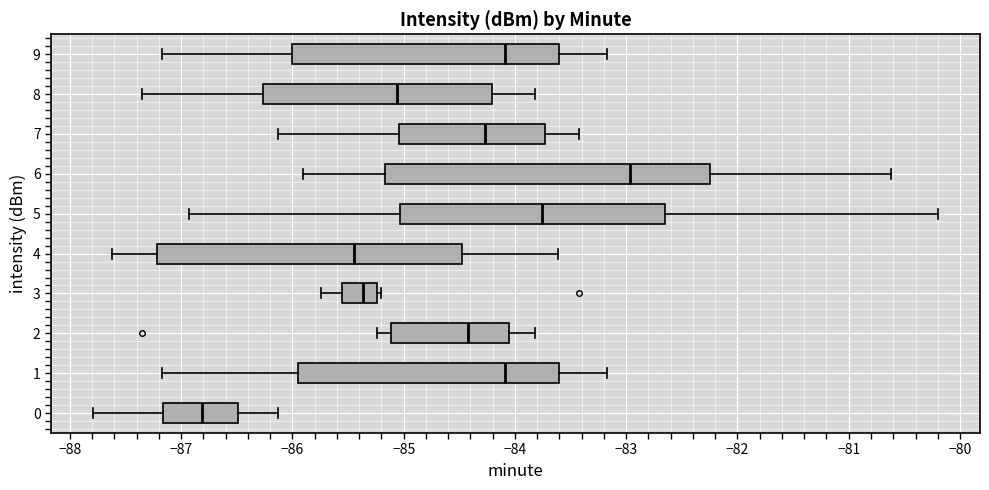

Reading bottom to top, transcribe this box plot: for each box, give where its median line is, the range the box spans, and where its two whiskers end, as read against the x-axis. The values are not printed on the chart, so give them approximately, as read against the axis.

0: median -86.8, box -87.2 to -86.5, whiskers -87.8 to -86.1
1: median -84.1, box -85.9 to -83.6, whiskers -87.2 to -83.2
2: median -84.4, box -85.1 to -84.1, whiskers -85.2 to -83.8
3: median -85.4, box -85.6 to -85.2, whiskers -85.7 to -85.2 (just right of the box's right edge)
4: median -85.4, box -87.2 to -84.5, whiskers -87.6 to -83.6
5: median -83.8, box -85.0 to -82.7, whiskers -86.9 to -80.2
6: median -83.0, box -85.2 to -82.2, whiskers -85.9 to -80.6
7: median -84.3, box -85.0 to -83.7, whiskers -86.1 to -83.4
8: median -85.1, box -86.3 to -84.2, whiskers -87.3 to -83.8
9: median -84.1, box -86.0 to -83.6, whiskers -87.2 to -83.2